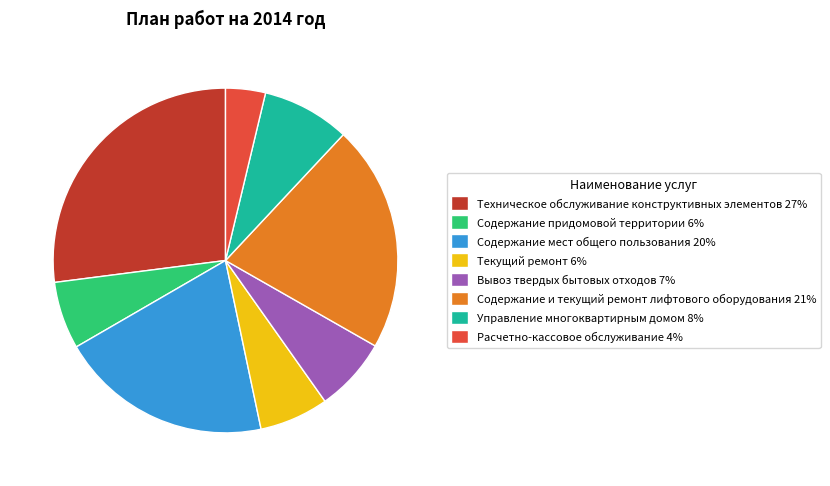

Do Техническое обслуживание конструктивных элементов 27% and Вывоз твердых бытовых отходов 7% together represent more than half of the pie?

No